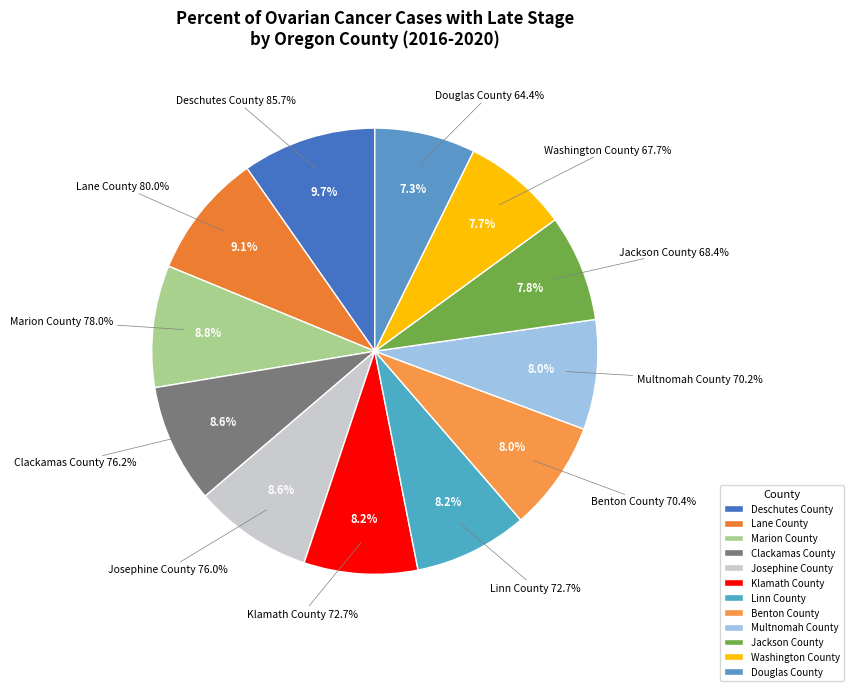

Is it true that Linn County is 8% of the pie?

True